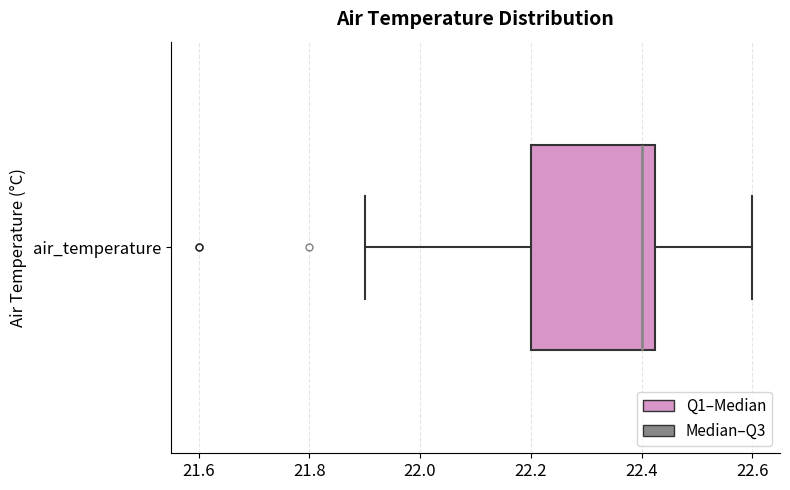

Transcribe this box plot: give where the median line is, the range the box spans, and where the two whiskers end, as read against the x-axis. The values are not printed on the chart, so give them approximately, as read against the axis.

median 22.40, box 22.20 to 22.42, whiskers 21.90 to 22.60